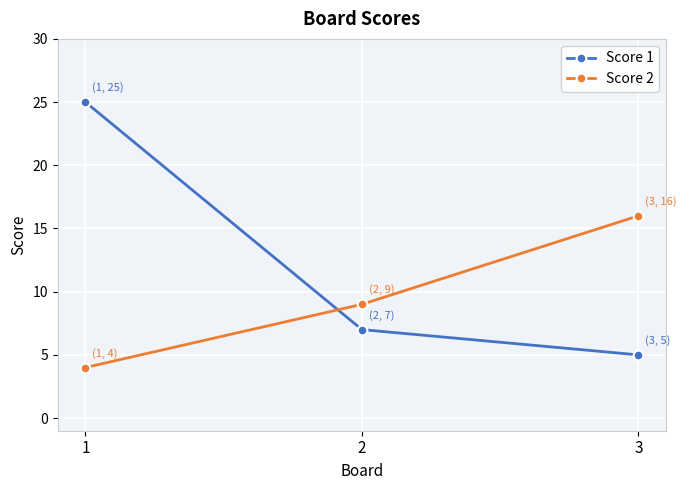

What is the highest value of the Score 1 series?

25